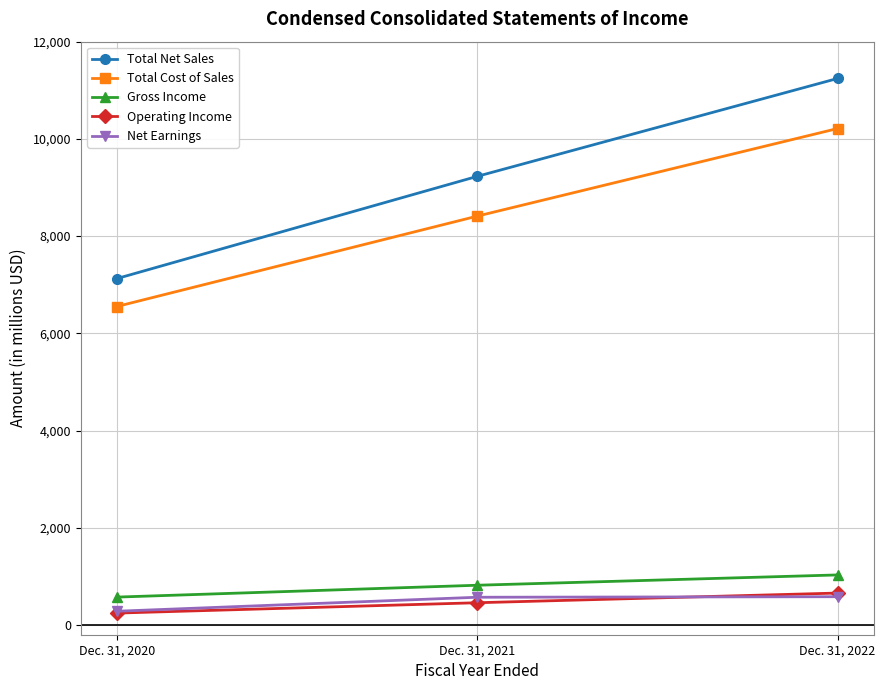

What is the smallest value displayed?

245